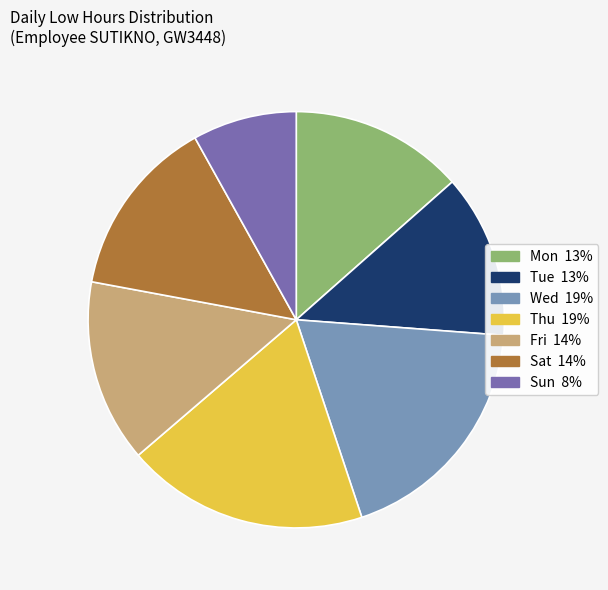

Is there a majority slice in this chart?

No